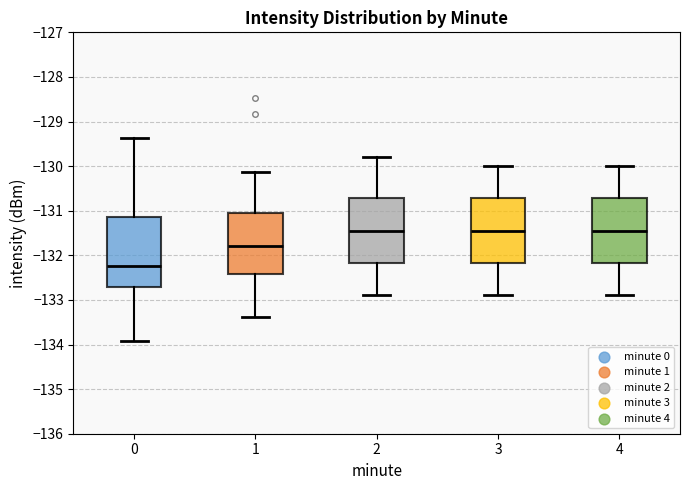

Reading left to right, transcribe this box plot: for each box, give where its median line is, the range the box spans, and where its two whiskers end, as read against the y-axis. The values are not printed on the chart, so give them approximately, as read against the axis.

0: median -132.2, box -132.7 to -131.1, whiskers -133.9 to -129.4
1: median -131.8, box -132.4 to -131.0, whiskers -133.4 to -130.1
2: median -131.4, box -132.2 to -130.7, whiskers -132.9 to -129.8
3: median -131.4, box -132.2 to -130.7, whiskers -132.9 to -130.0
4: median -131.4, box -132.2 to -130.7, whiskers -132.9 to -130.0